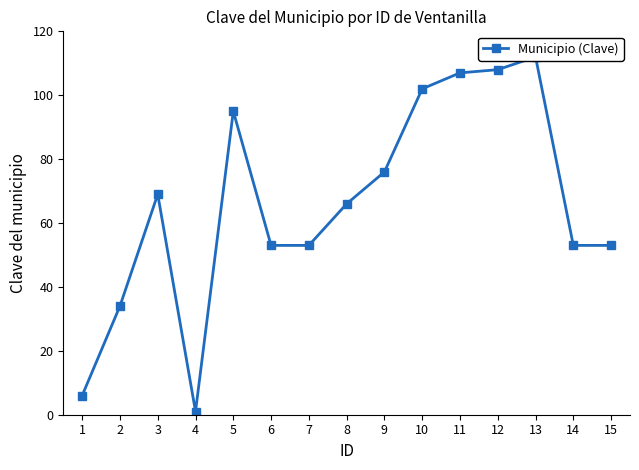

What is the difference between the second highest and second lowest values?

102